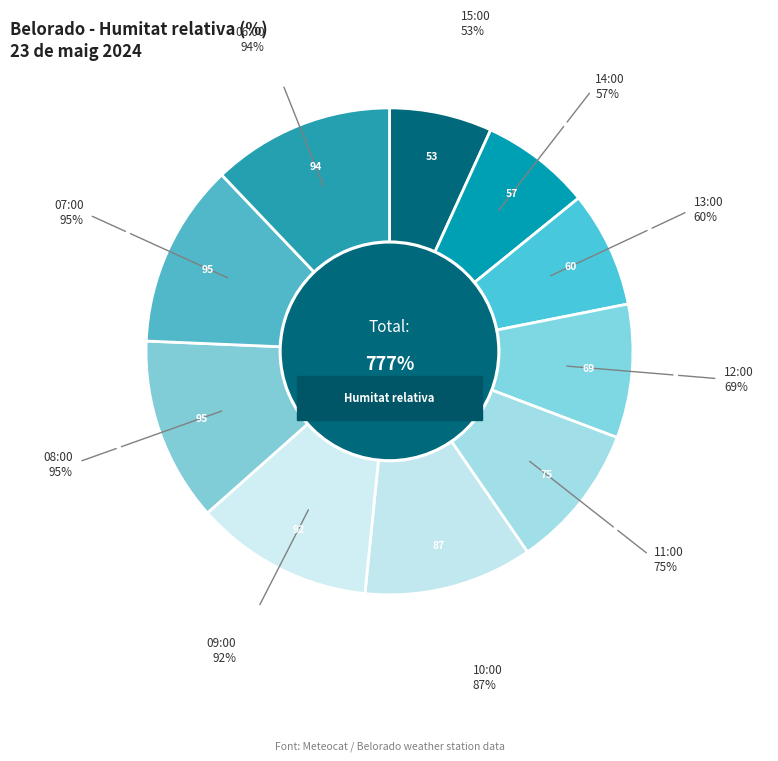

Which category has the biggest portion of the pie?

08:00